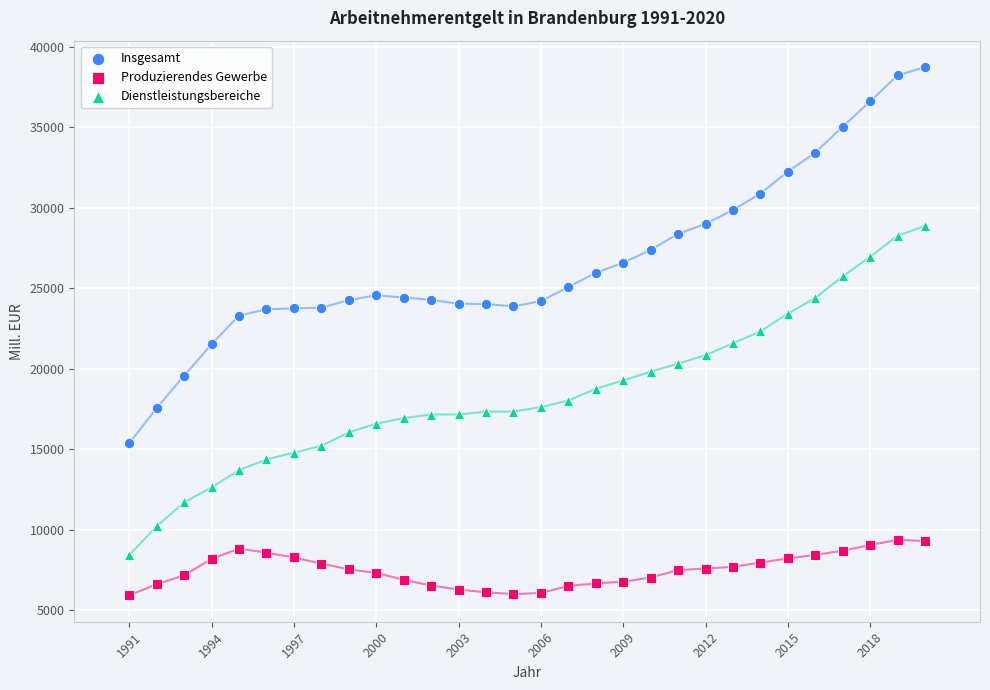

Across all data points, what is the range of Y values (max minus min)?

32800.5